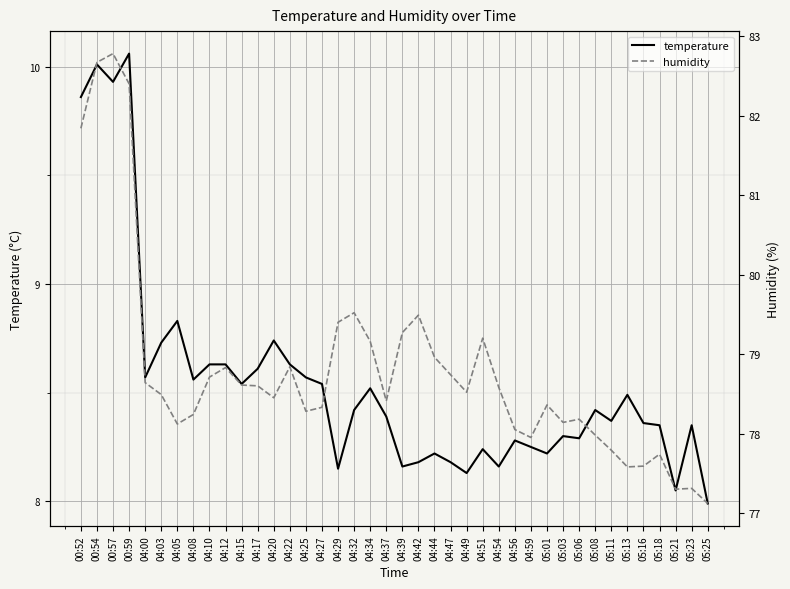

Between 00:54 and 04:54, which series saw the biggest shift?

humidity